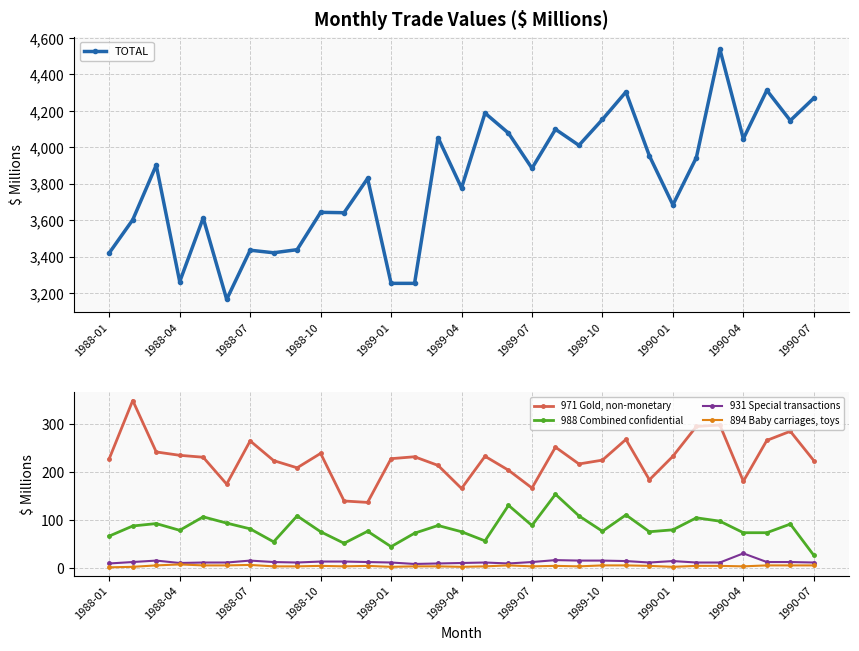

Which category has the lowest value across all series?

1988-01